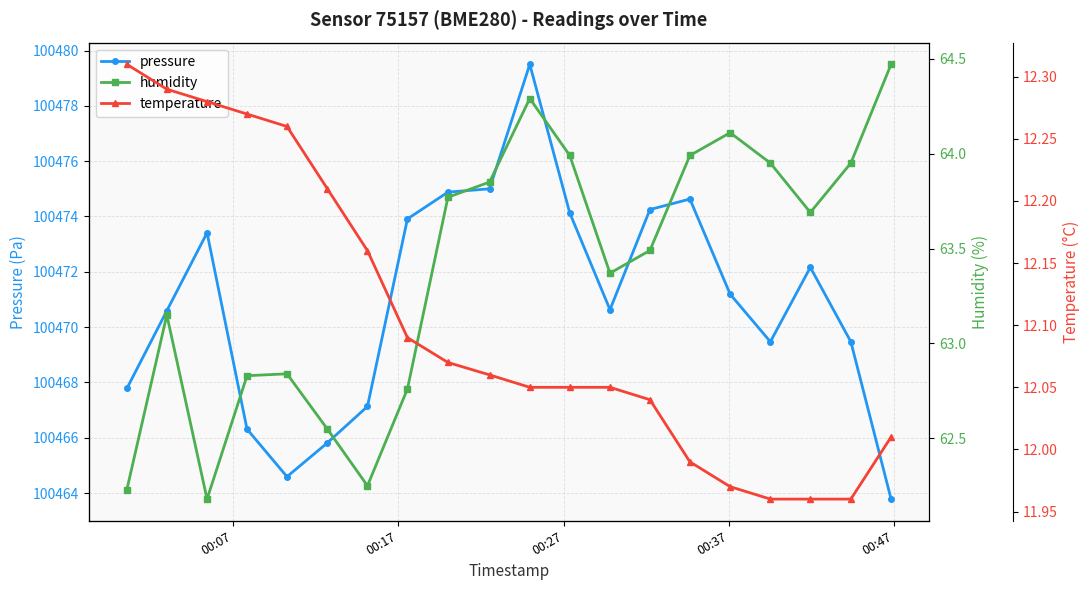

What is the lowest value of the pressure series?

100463.8